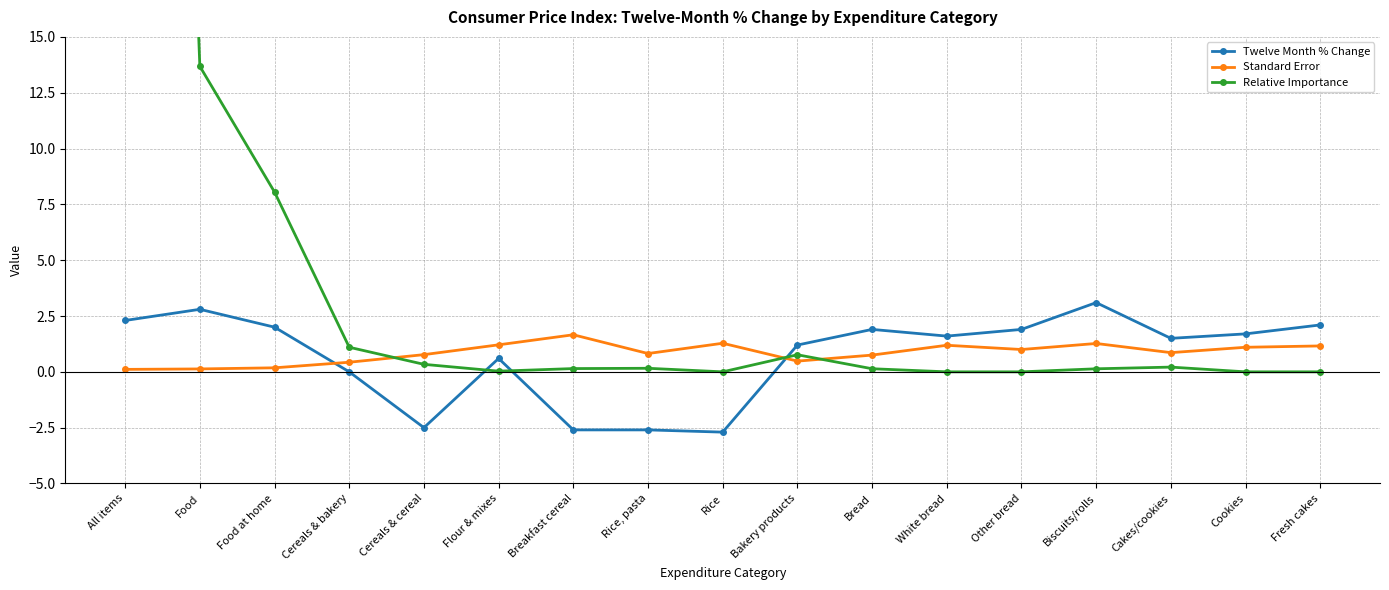

Rank the series at Cereals & cereal from lowest to highest value.

Twelve Month % Change, Relative Importance, Standard Error